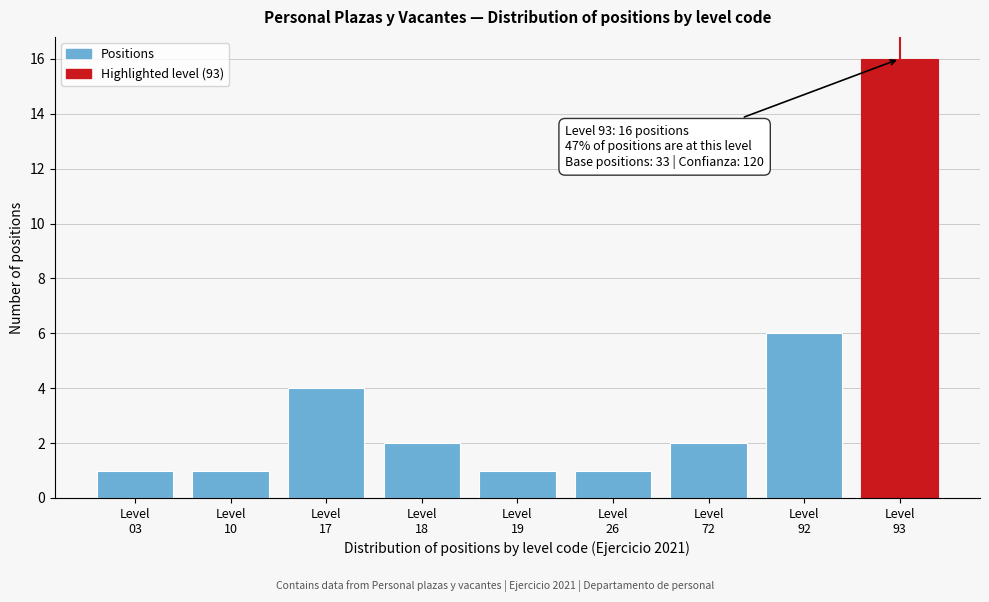

Reading right to left, what are all the values shown in this chart?

16	6	2	1	1	2	4	1	1